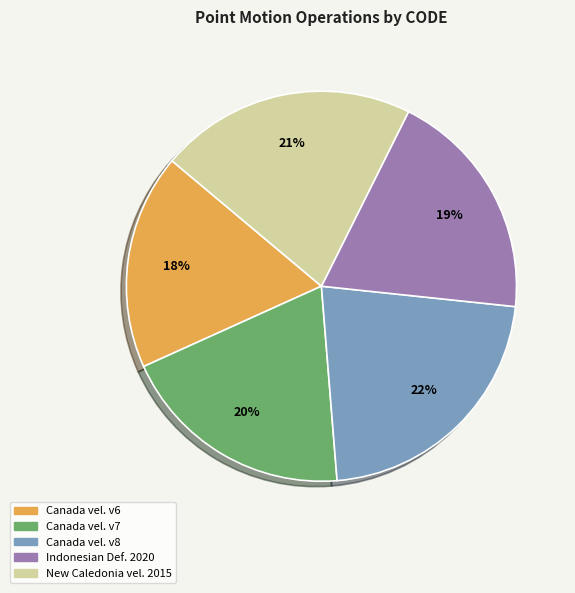

To the nearest percent, what is the difference between the largest and smallest slice percentages?

4%